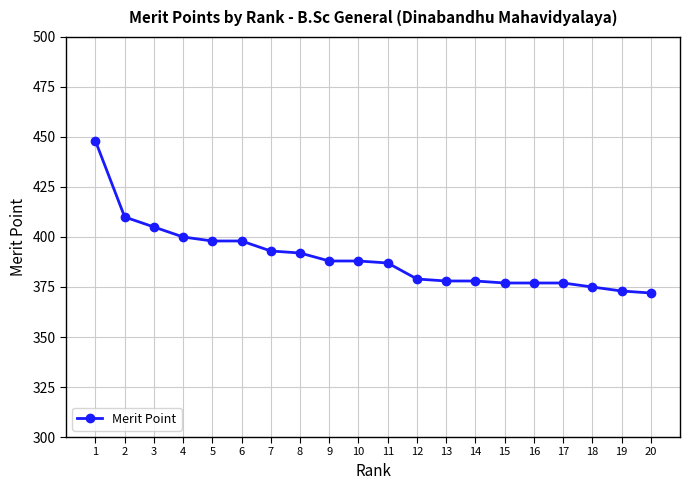

What is the ratio of the value at 1 to the value at 8?

1.1